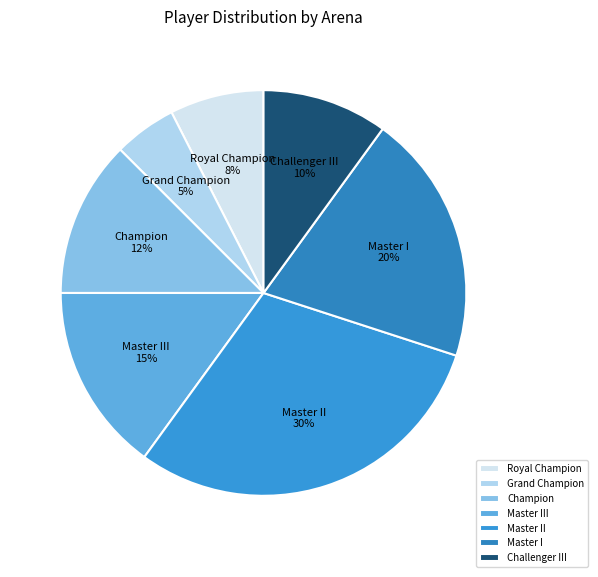

What is the largest slice in the pie chart?

Master II